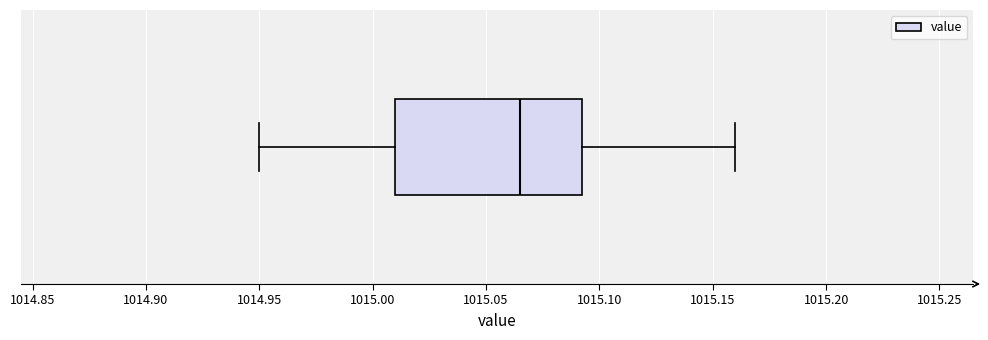

Transcribe this box plot: give where the median line is, the range the box spans, and where the two whiskers end, as read against the x-axis. The values are not printed on the chart, so give them approximately, as read against the axis.

median 1015.065, box 1015.010 to 1015.095, whiskers 1014.950 to 1015.160